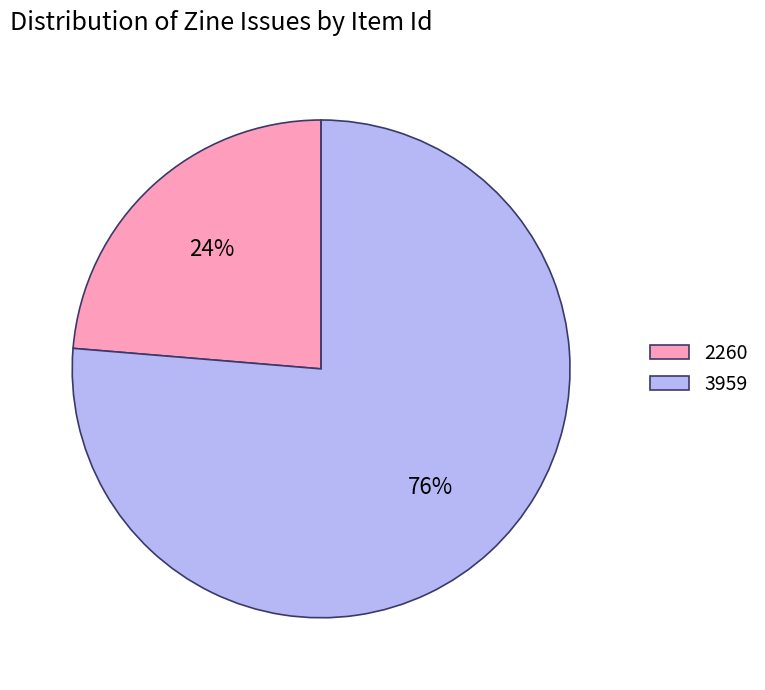

Rank the categories by value from lowest to highest.

2260, 3959